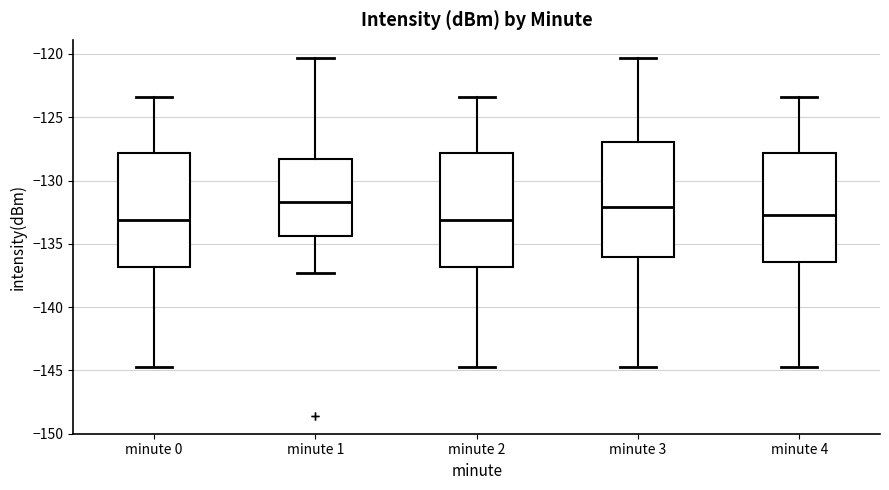

Reading left to right, read every box against the y-axis: the position of its median line, the range the box covers, and the ends of its whiskers. The values are not printed on the chart, so give them approximately, as read against the axis.

minute 0: median -133.0, box -137.0 to -128.0, whiskers -144.5 to -123.5
minute 1: median -131.5, box -134.5 to -128.5, whiskers -137.5 to -120.5
minute 2: median -133.0, box -137.0 to -128.0, whiskers -144.5 to -123.5
minute 3: median -132.0, box -136.0 to -127.0, whiskers -144.5 to -120.5
minute 4: median -132.5, box -136.5 to -128.0, whiskers -144.5 to -123.5